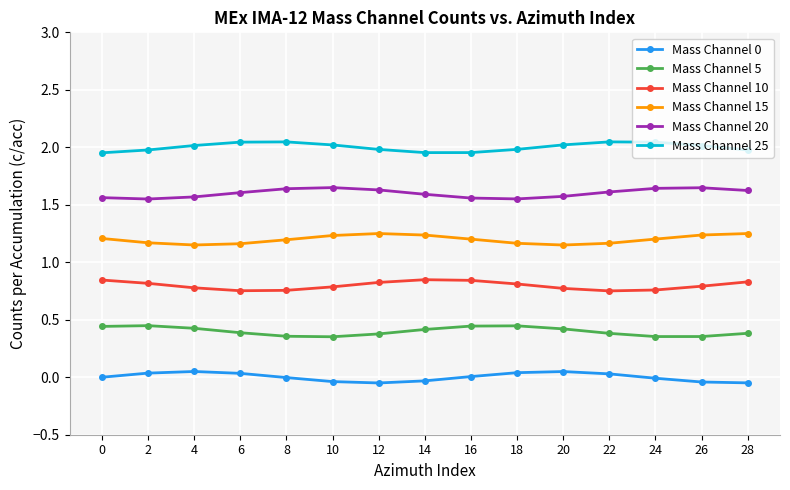

True or false: Mass Channel 15 and Mass Channel 0 cross at least once.

False